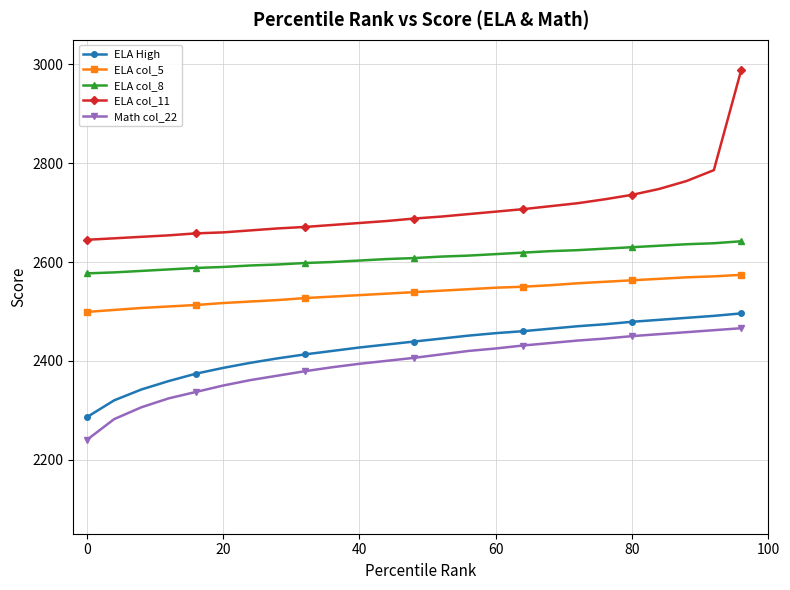

True or false: ELA col_11 and ELA col_5 cross at least once.

False